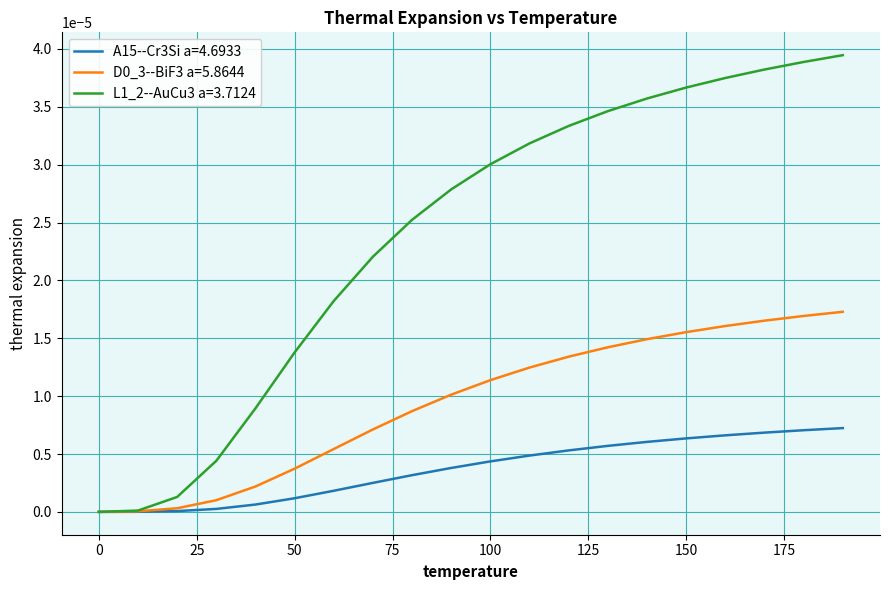

Which series has the largest range (max minus min)?

L1_2--AuCu3 a=3.7124